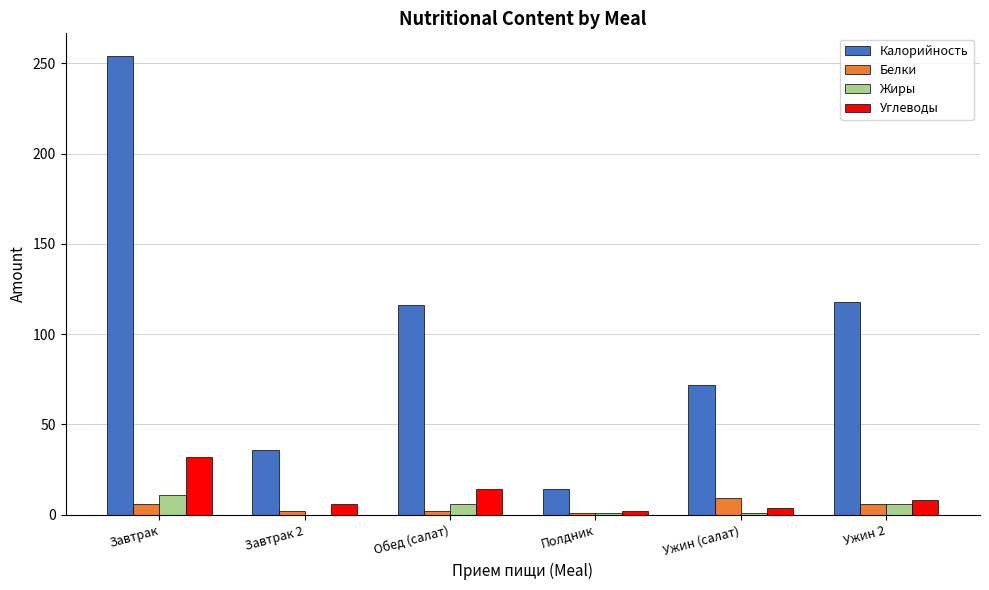

What are all the series names shown in the legend?

Калорийность, Белки, Жиры, Углеводы